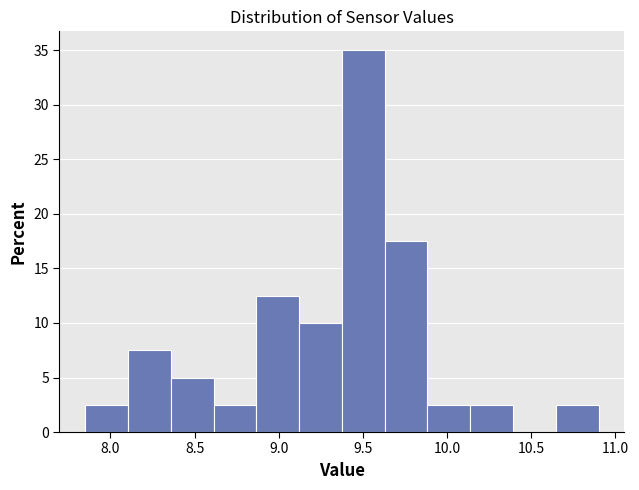

Reading left to right, list every bar in this chart as the range it spans on the x-axis followed by its height. Neither the bar edges nor the heights are printed on the chart, so give them approximately, as read against the axes.

7.85 to 8.10: 2.5
8.10 to 8.35: 7.5
8.35 to 8.60: 5.0
8.60 to 8.85: 2.5
8.85 to 9.10: 12.5
9.10 to 9.40: 10.0
9.40 to 9.65: 35.0
9.65 to 9.90: 17.5
9.90 to 10.15: 2.5
10.15 to 10.40: 2.5
10.40 to 10.65: 0
10.65 to 10.90: 2.5